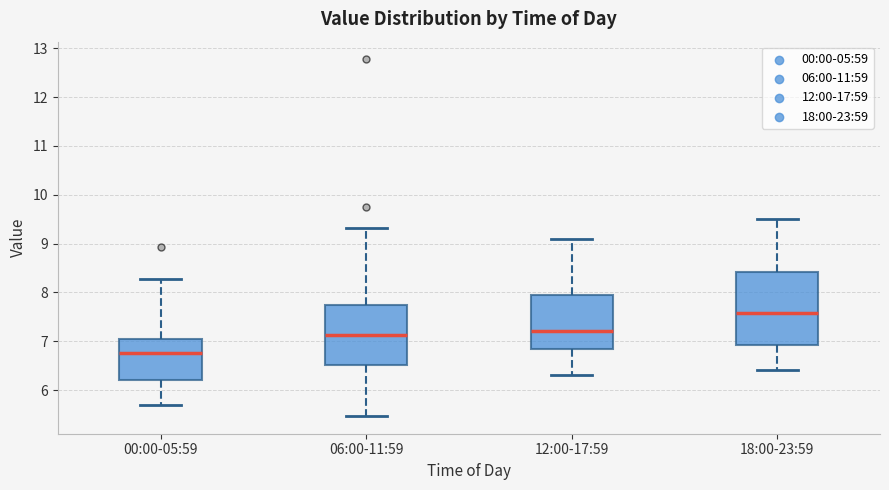

Where does the upper whisker of the box for 00:00-05:59 end on the y-axis? The values are not printed on the chart, so give them approximately, as read against the axis.

8.3